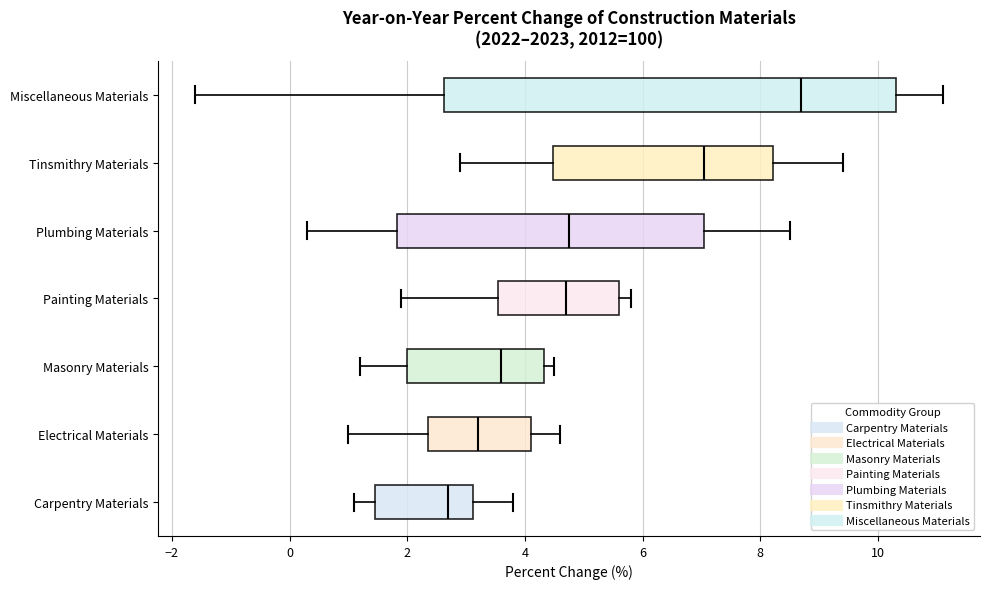

Which box has the furthest to the left median line?

Carpentry Materials